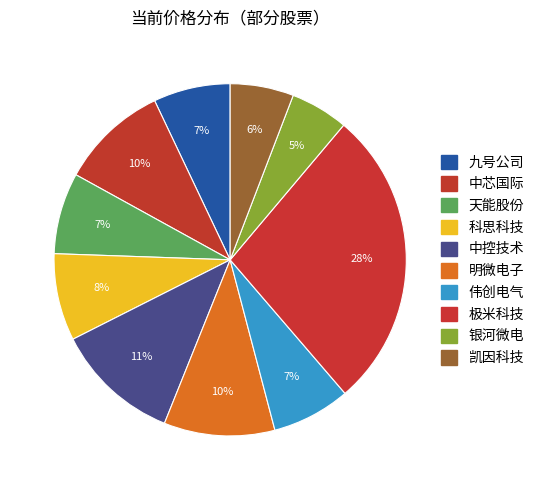

To the nearest percent, what portion does 九号公司 represent?

7%